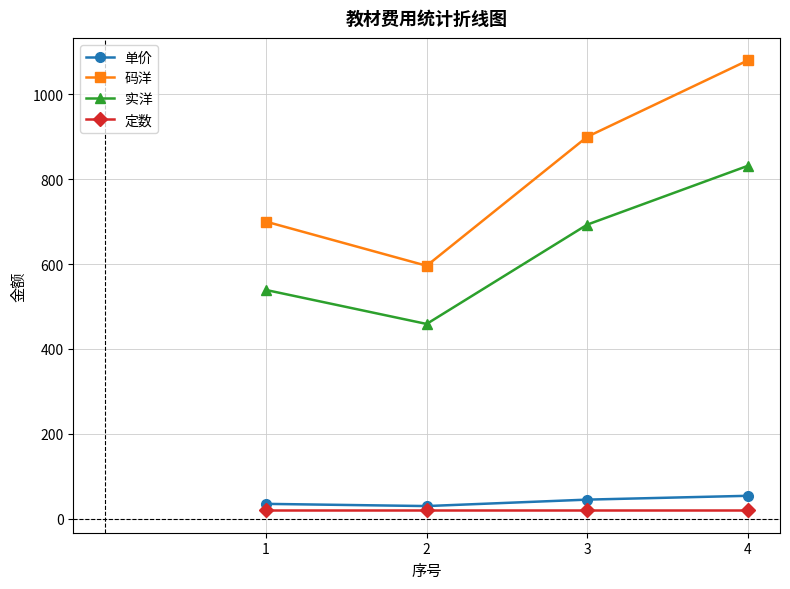

True or false: 单价 has more than 1 points higher than both neighbors.

False